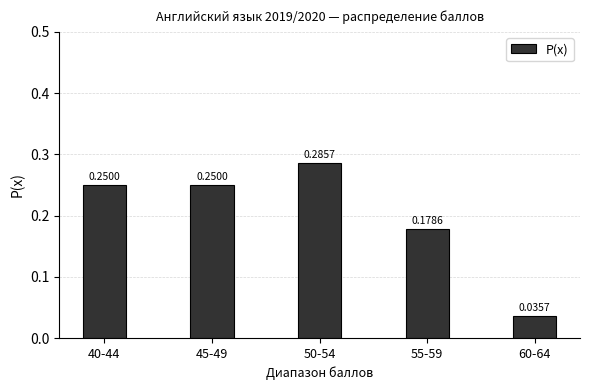

What is the sum of the values at 50-54 and 45-49?

0.5